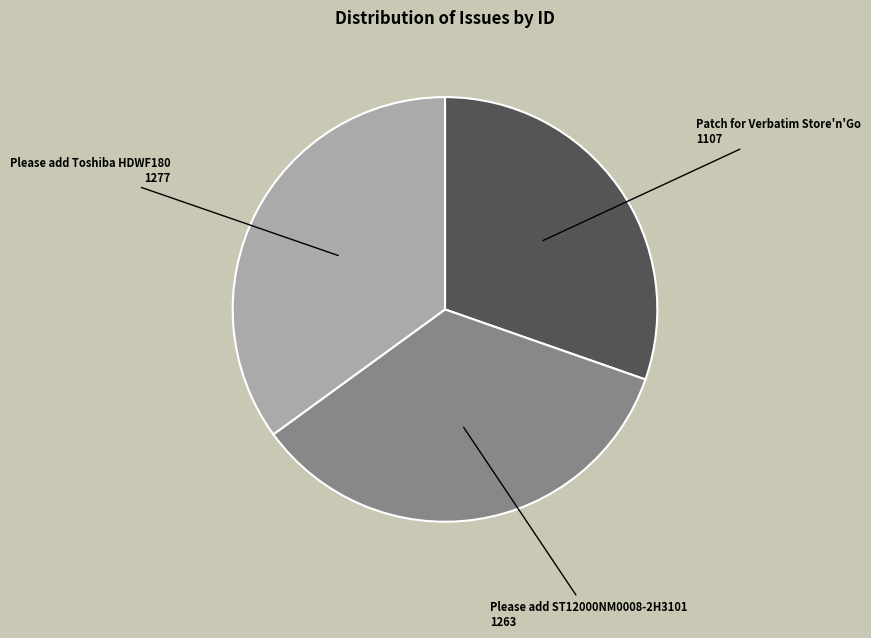

What is the smallest slice in the pie chart?

Patch for Verbatim Store'n'Go